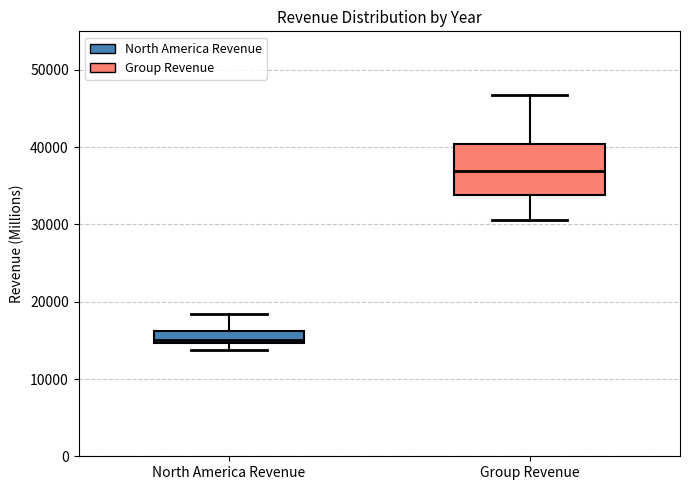

Which box has the lowest median line?

North America Revenue